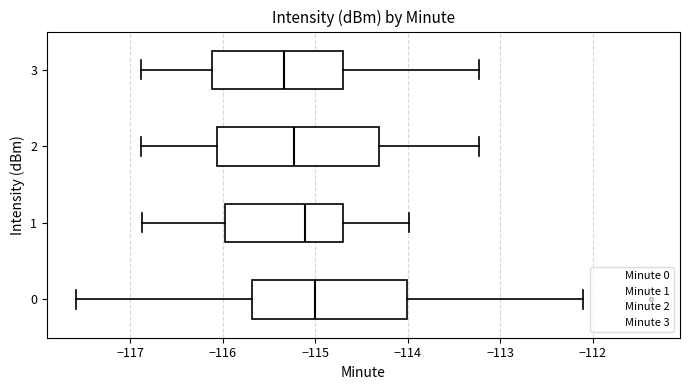

Where does the left whisker of the box at y = 0 end on the x-axis? The values are not printed on the chart, so give them approximately, as read against the axis.

-117.6